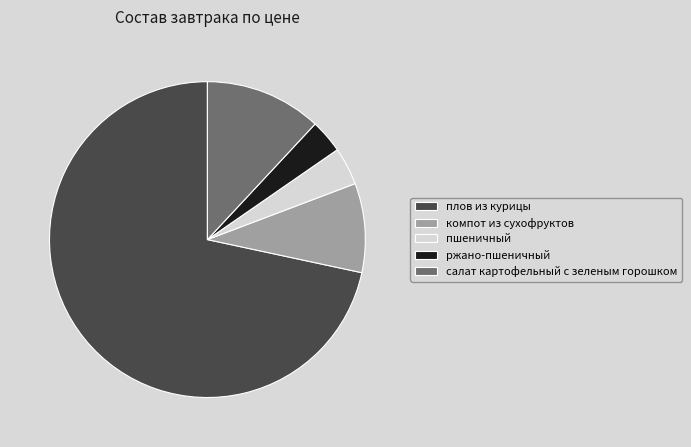

Which has a higher value, плов из курицы or компот из сухофруктов?

плов из курицы